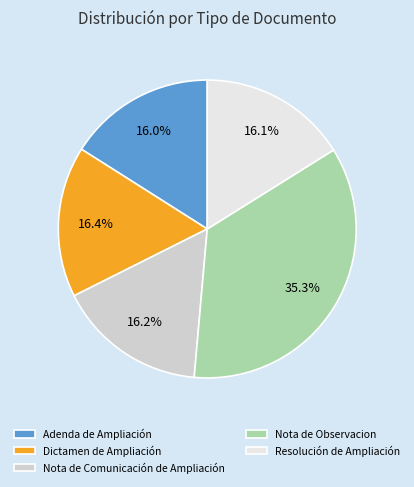

To the nearest percent, what is the combined percentage of Nota de Comunicación de Ampliación and Adenda de Ampliación?

32%